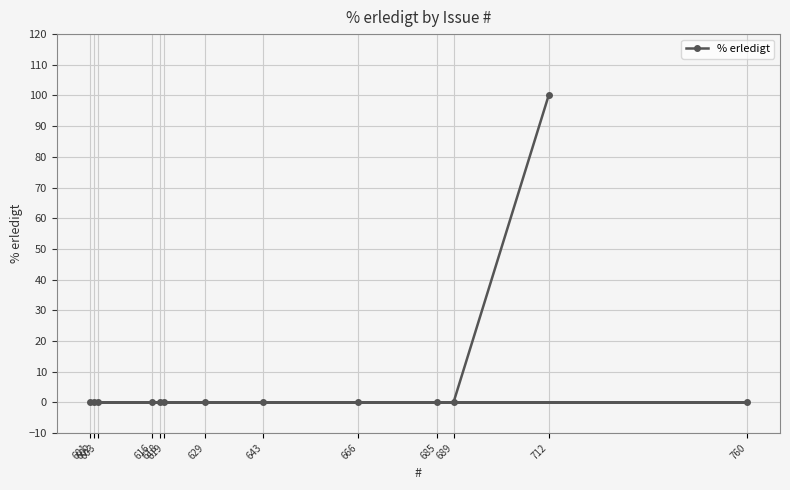

The value at 601 is 0. True or false?

True